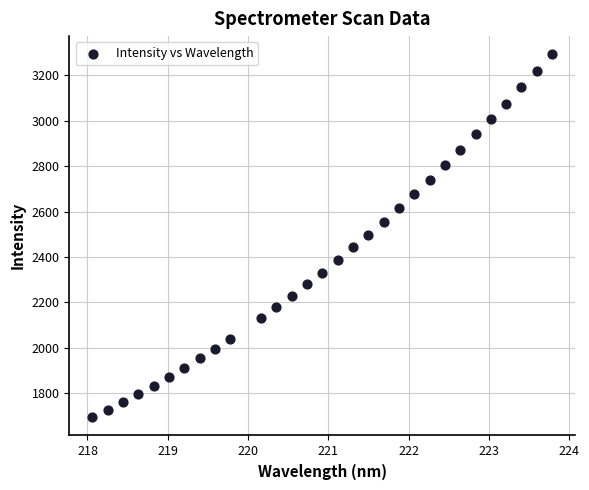

What is the range of X values (max minus min)?

5.7